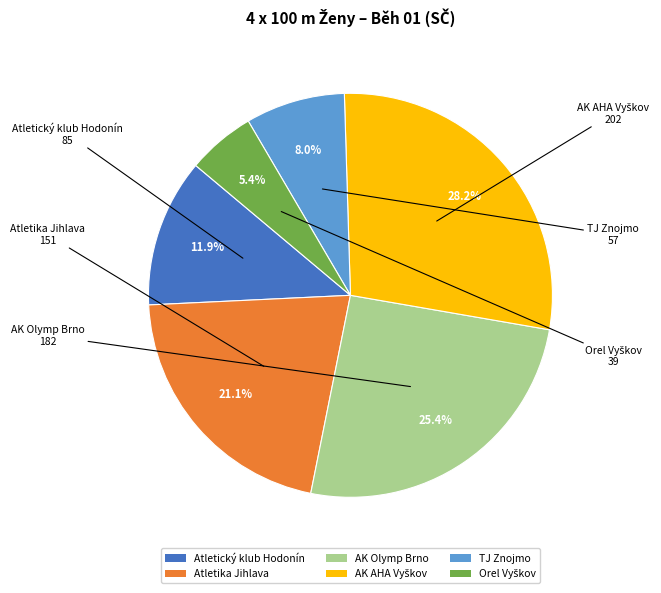

Which has a higher value, TJ Znojmo or AK Olymp Brno?

AK Olymp Brno